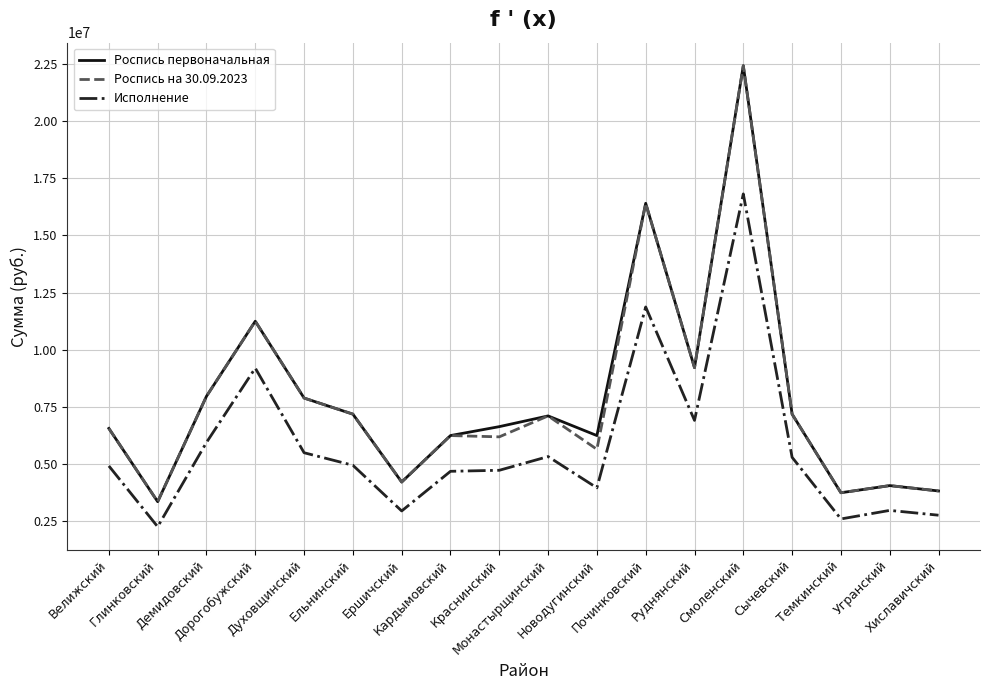

True or false: Исполнение and Роспись на 30.09.2023 cross at least once.

False